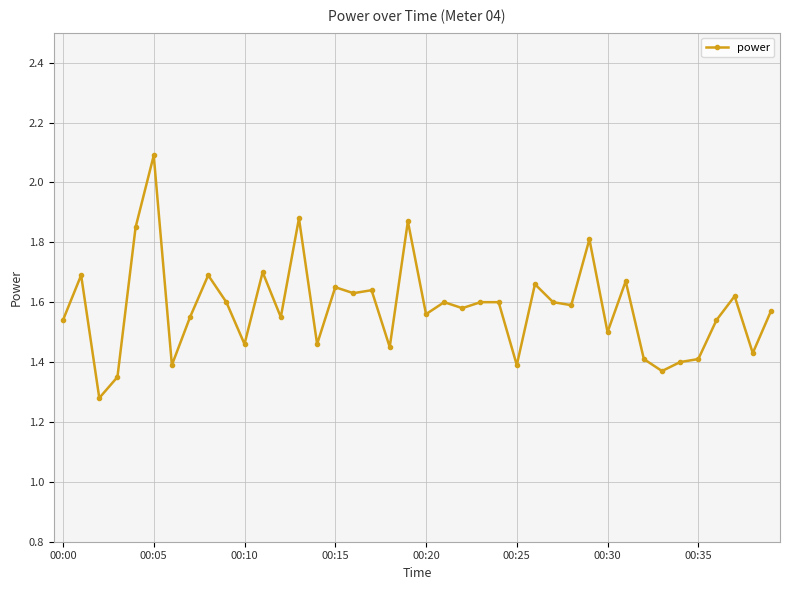

What is the difference between the maximum and second lowest values?

0.7